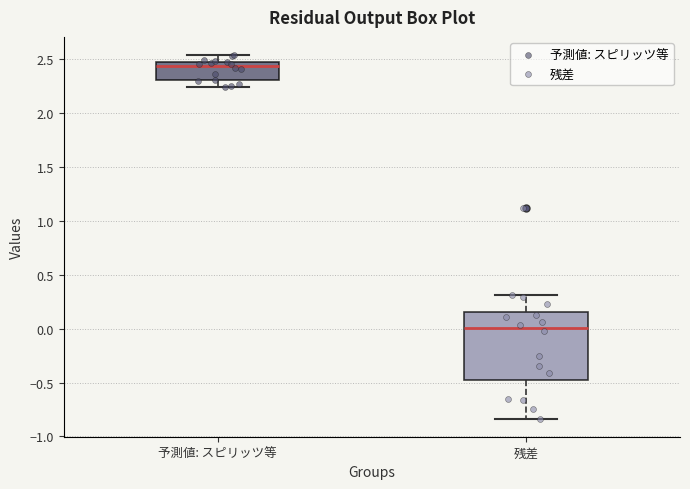

Where is the upper edge of the box for 予測値: スピリッツ等 on the y-axis? The values are not printed on the chart, so give them approximately, as read against the axis.

2.45